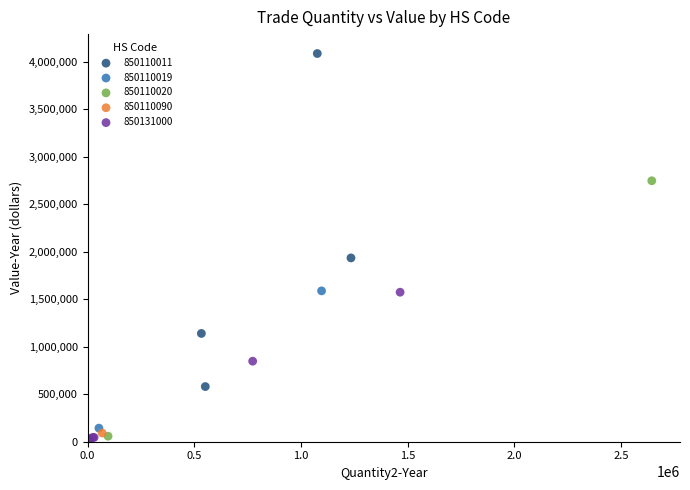

What are all the series names shown in the legend?

850110011, 850110019, 850110020, 850110090, 850131000